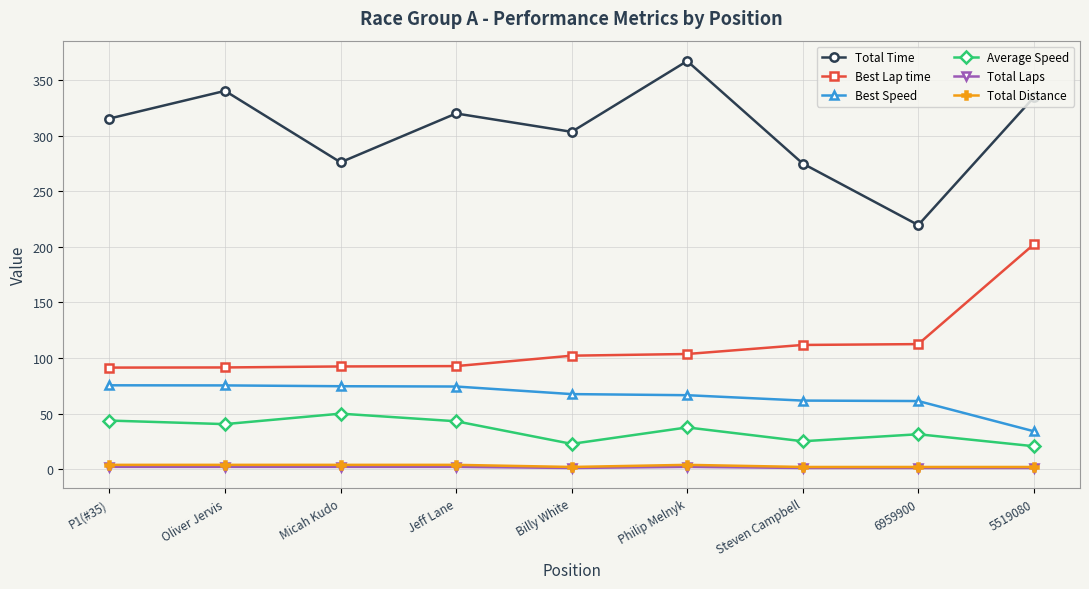

True or false: Total Distance and Total Time intersect in this chart.

False